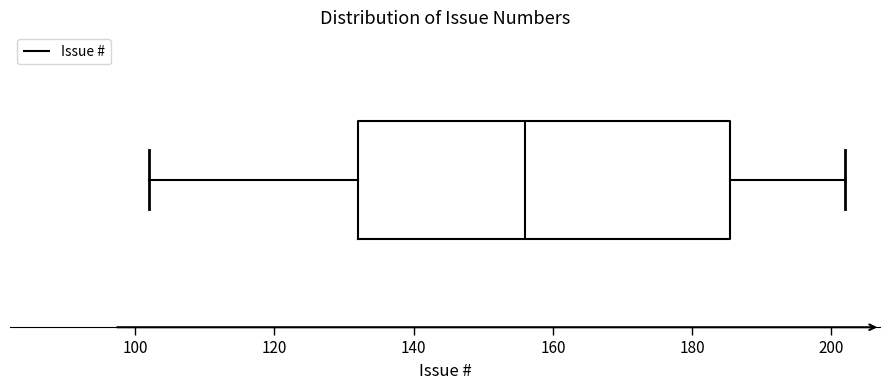

Transcribe this box plot: give where the median line is, the range the box spans, and where the two whiskers end, as read against the x-axis. The values are not printed on the chart, so give them approximately, as read against the axis.

median 156, box 132 to 186, whiskers 102 to 202